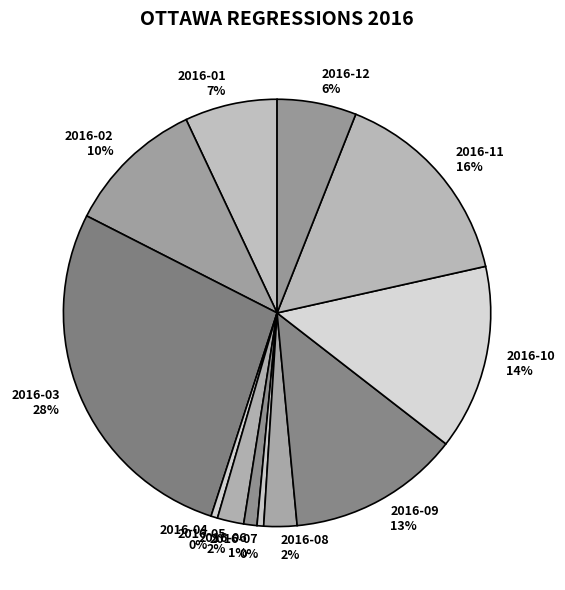

Which category has the biggest portion of the pie?

2016-03